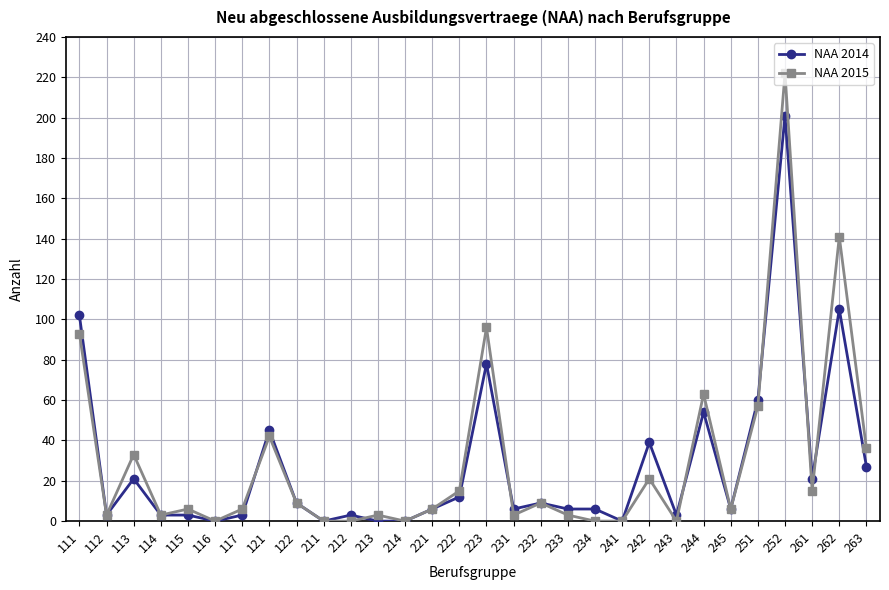

True or false: NAA 2015 has a value of 0 at 116.

True